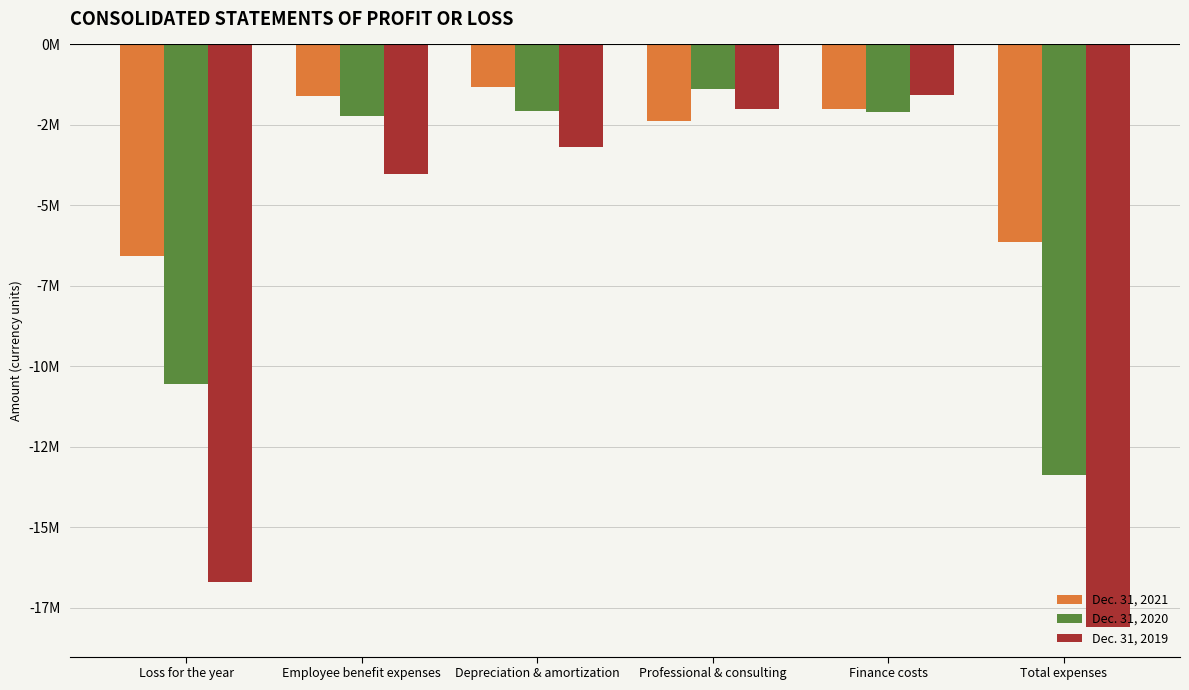

Between Employee benefit expenses and Loss for the year, which is larger?

Employee benefit expenses